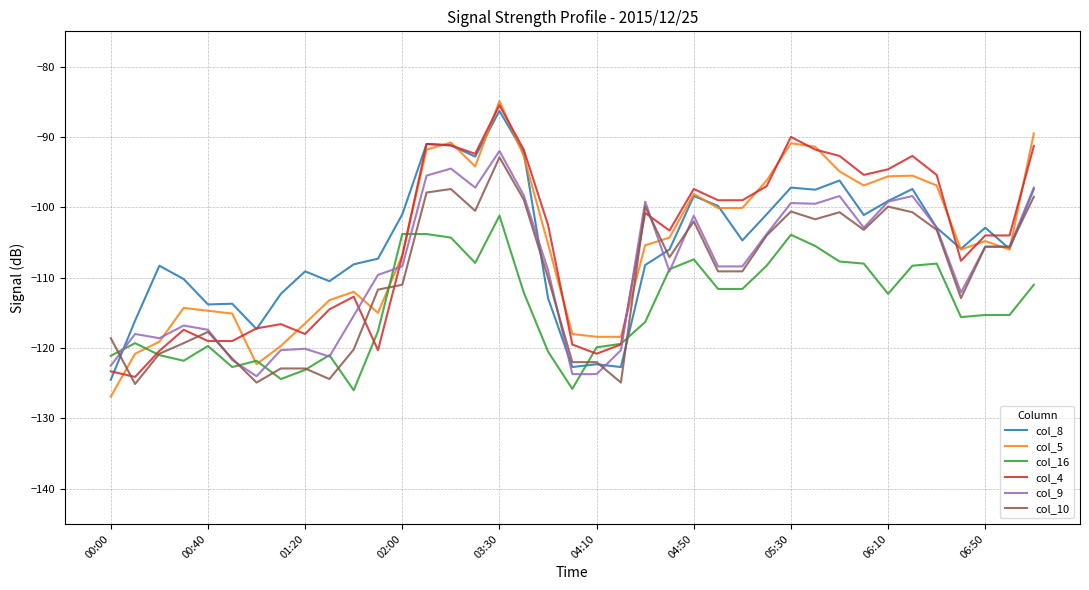

Does the chart display data point markers on the line(s)?

No